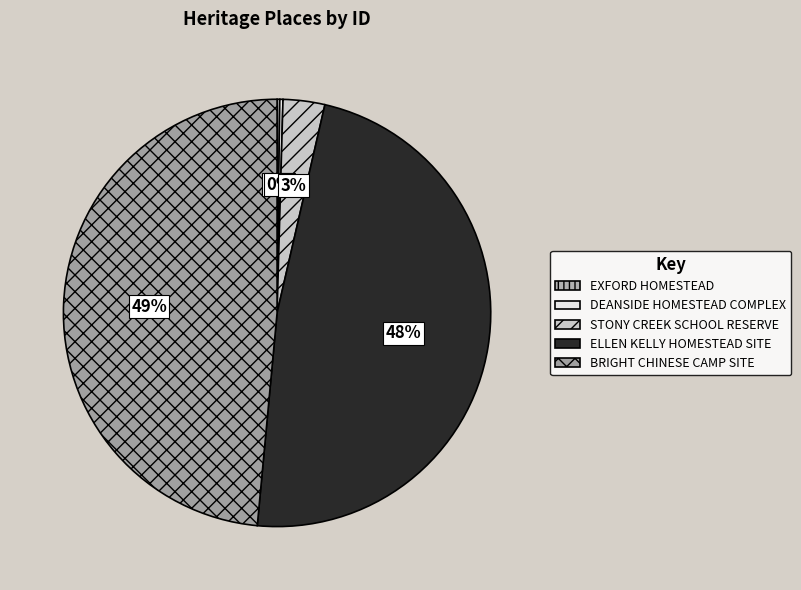

How many slices are in this pie chart?

5